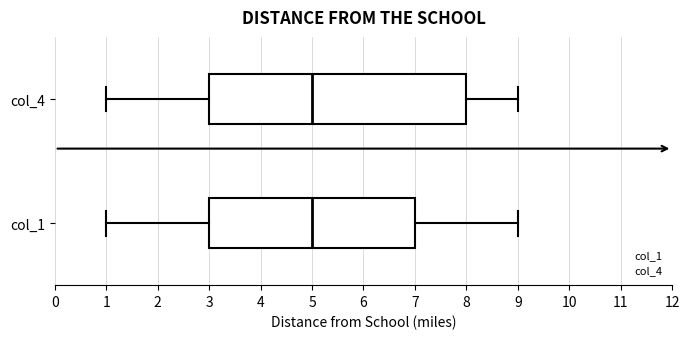

Where is the right edge of the box for col_1 on the x-axis? The values are not printed on the chart, so give them approximately, as read against the axis.

7